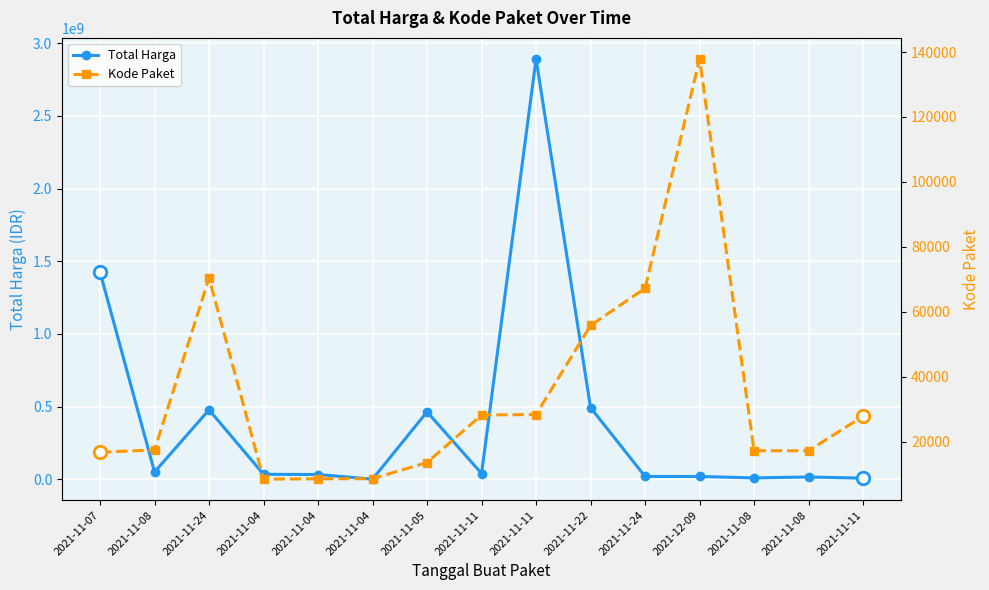

How many categories are shown in the chart?

15